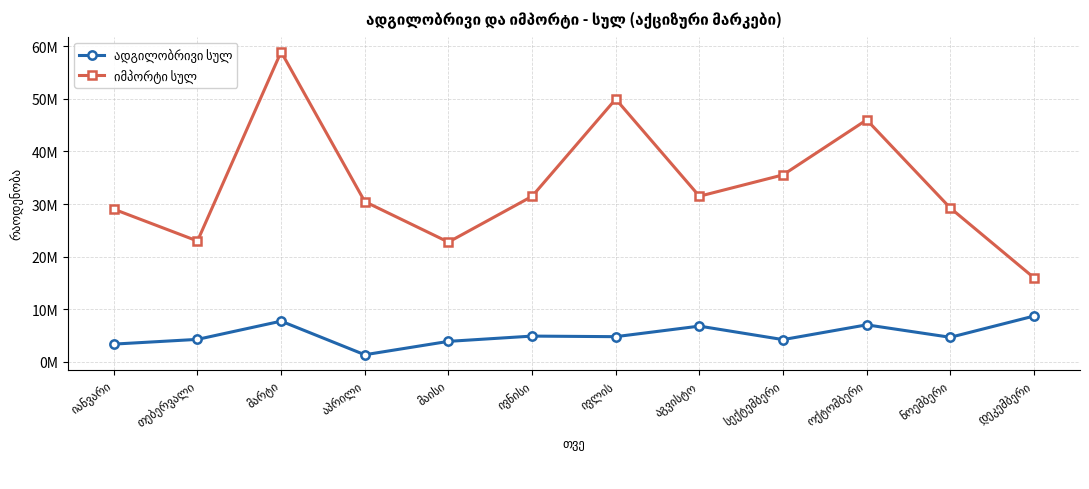

What is the greatest value displayed?

58941200